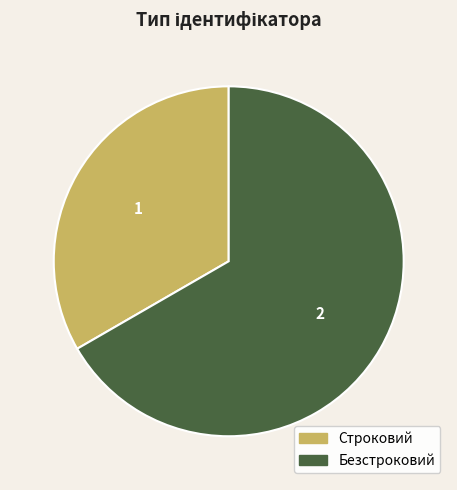

Which slice represents more than half of the pie?

Безстроковий